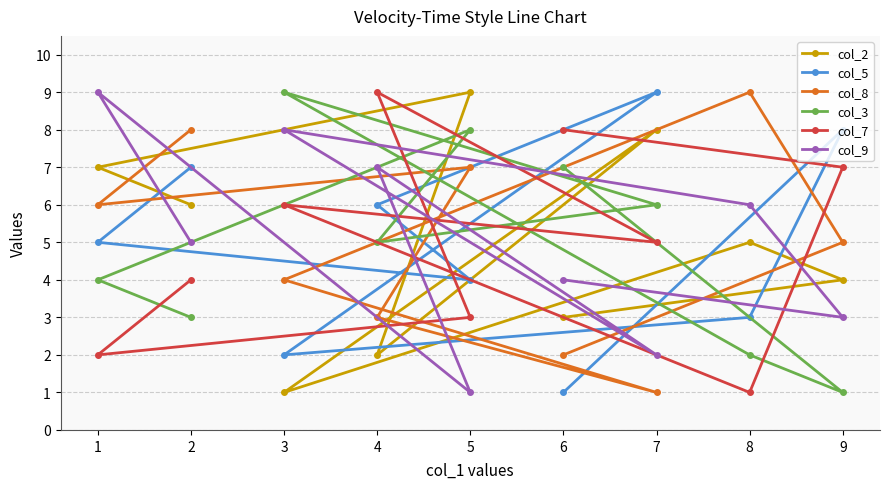

What is the average value of the col_9 series?

5